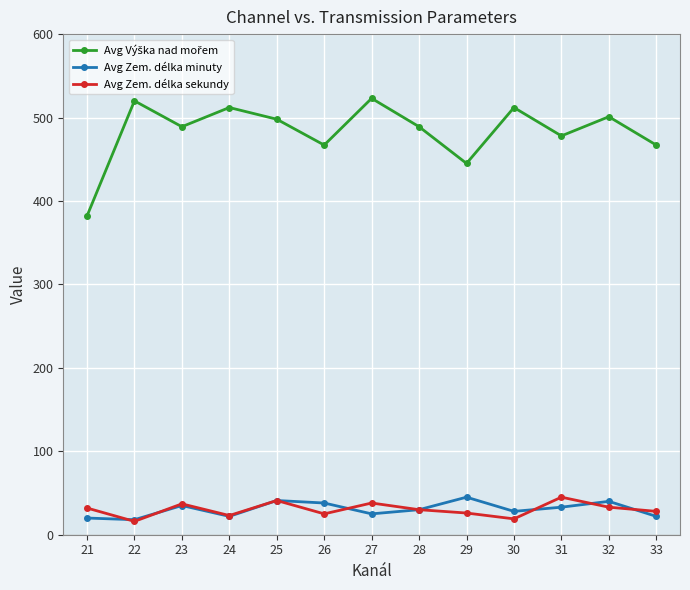

At how many categories does at least one series exceed 412?

12